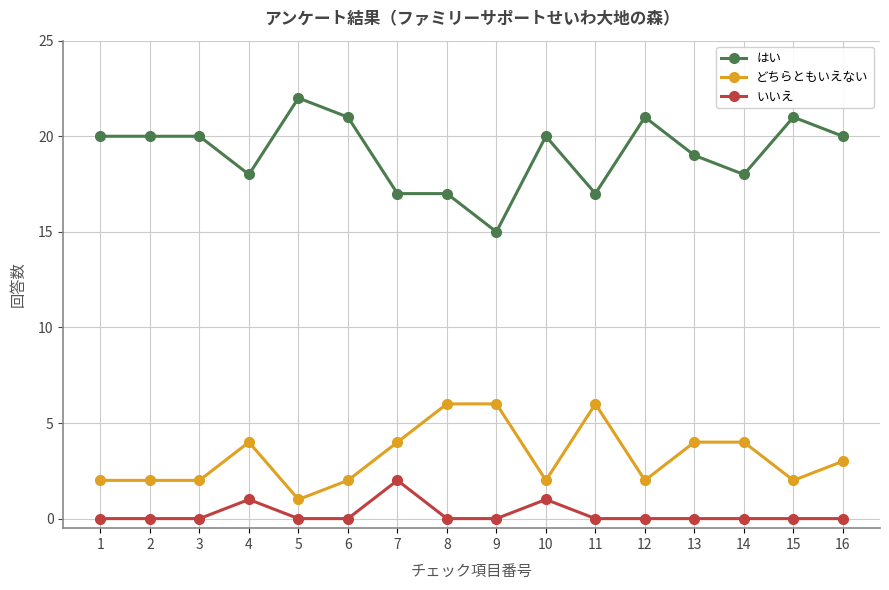

How many distinct data groups are displayed?

3